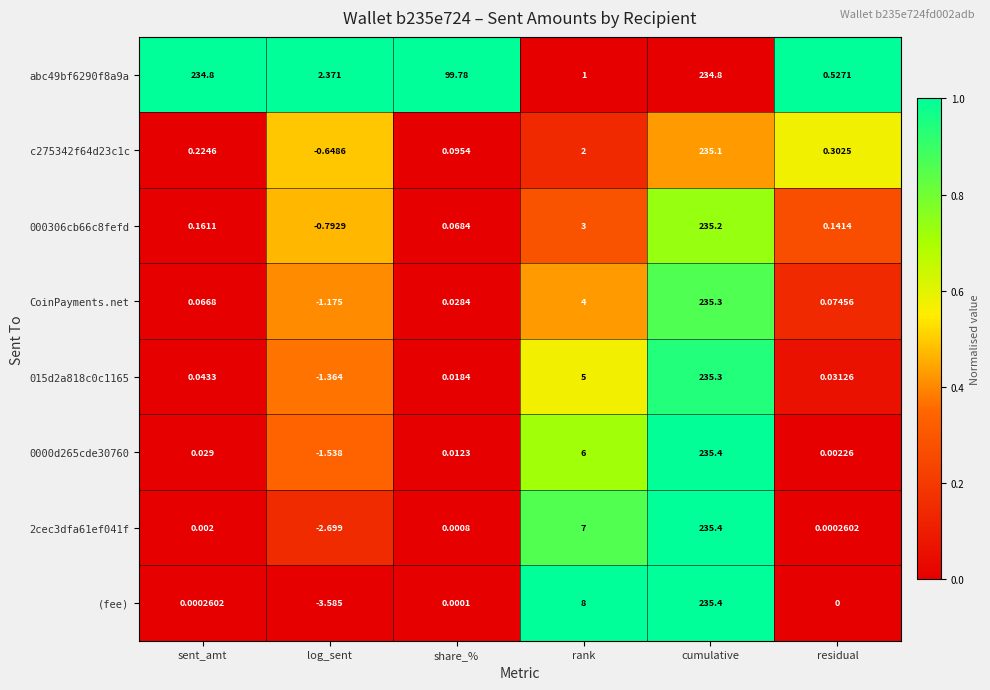

Which category has the lowest value across all series?

log_sent